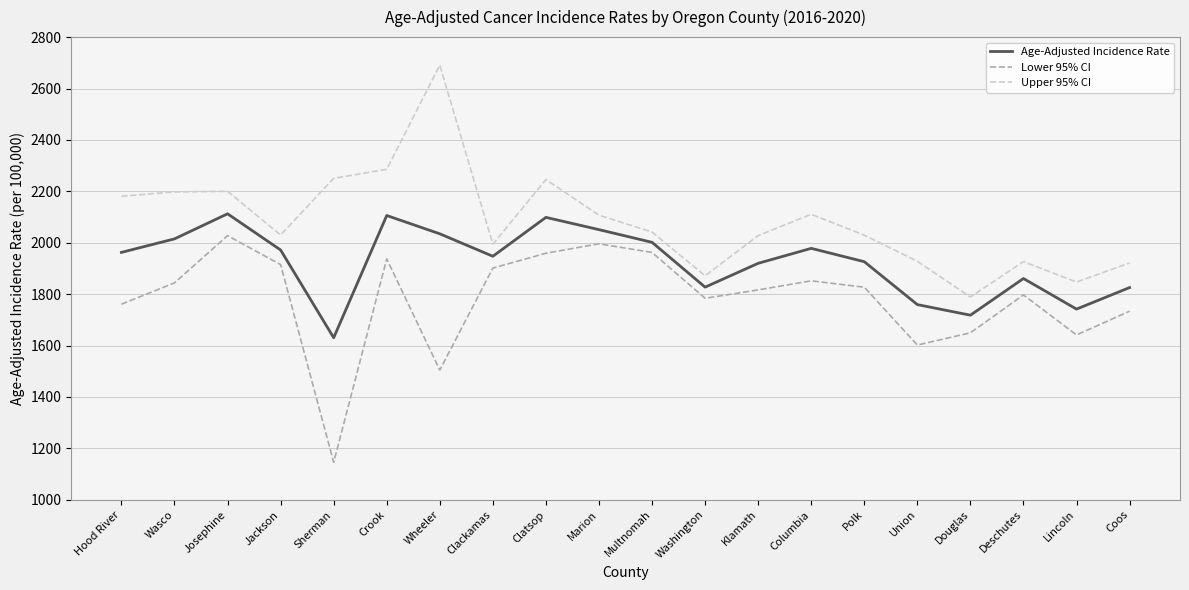

True or false: Upper 95% CI and Lower 95% CI cross at least once.

False